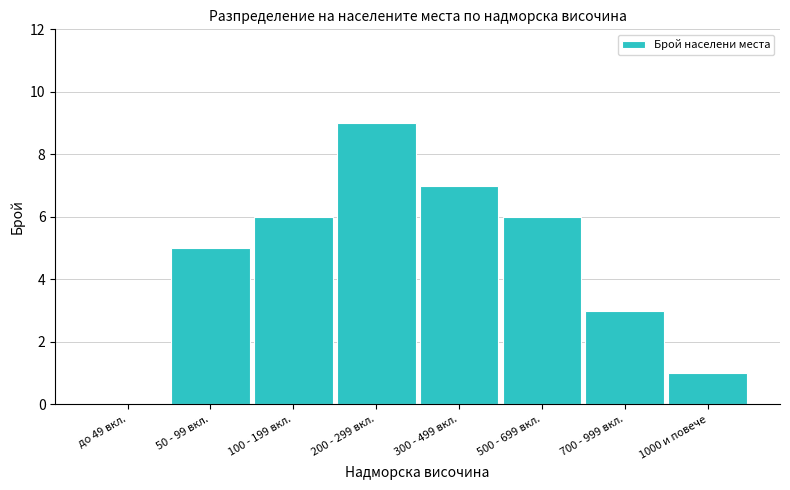

Reading left to right, list all the values displayed in this chart.

до 49 вкл.=0	50 - 99 вкл.=5	100 - 199 вкл.=6	200 - 299 вкл.=9	300 - 499 вкл.=7	500 - 699 вкл.=6	700 - 999 вкл.=3	1000 и повече=1